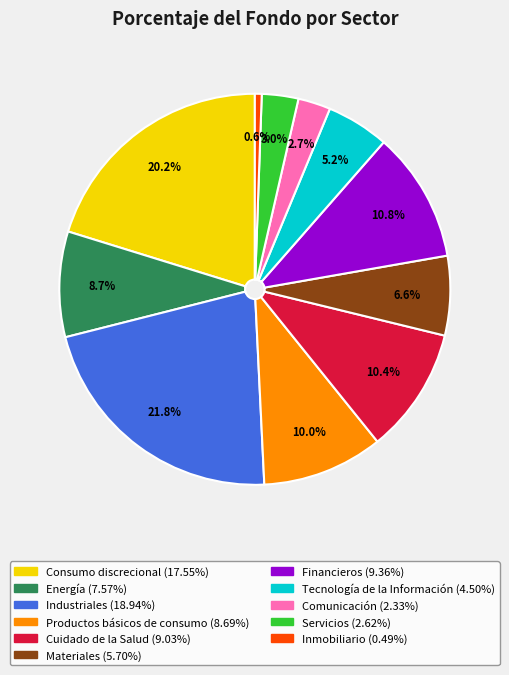

Which category has the smallest portion of the pie?

Inmobiliario